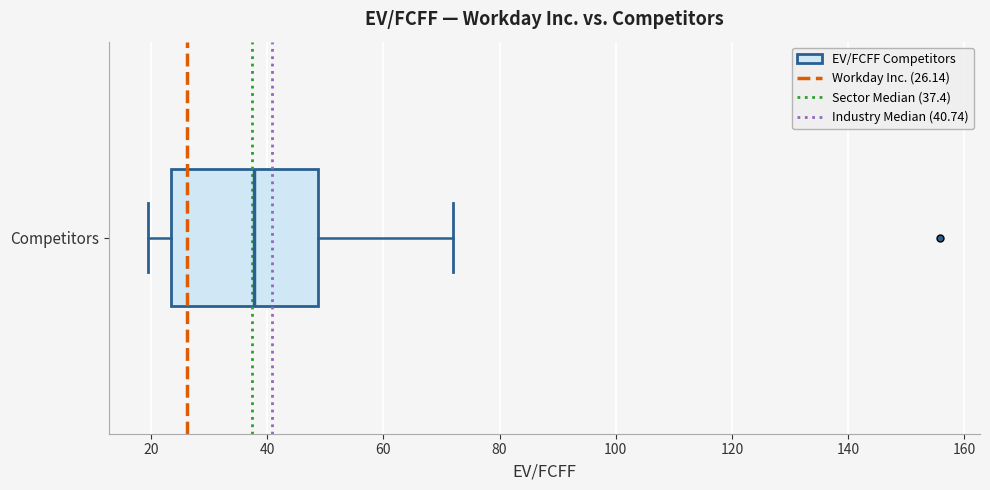

Transcribe this box plot: give where the median line is, the range the box spans, and where the two whiskers end, as read against the x-axis. The values are not printed on the chart, so give them approximately, as read against the axis.

median 38, box 24 to 48, whiskers 20 to 72